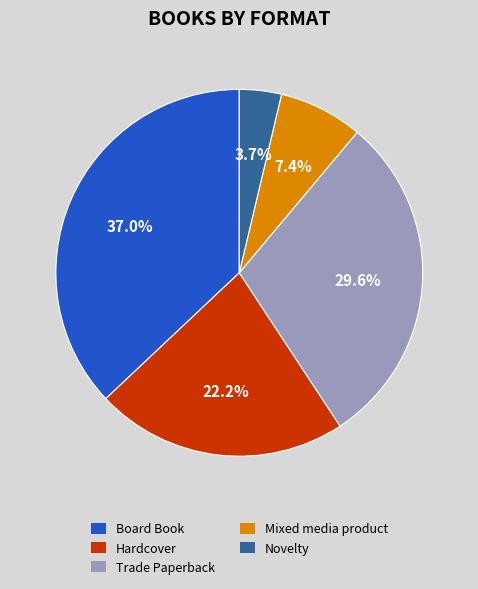

Is there a majority slice in this chart?

No